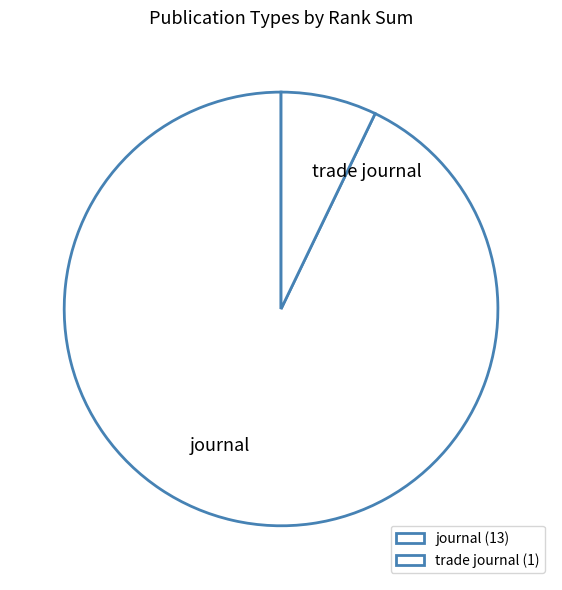

To the nearest percent, what portion does journal represent?

93%